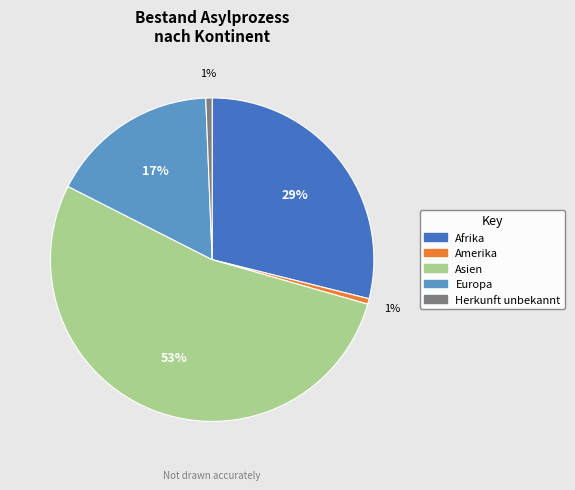

Combined, do Amerika and Asien account for over 50%?

Yes